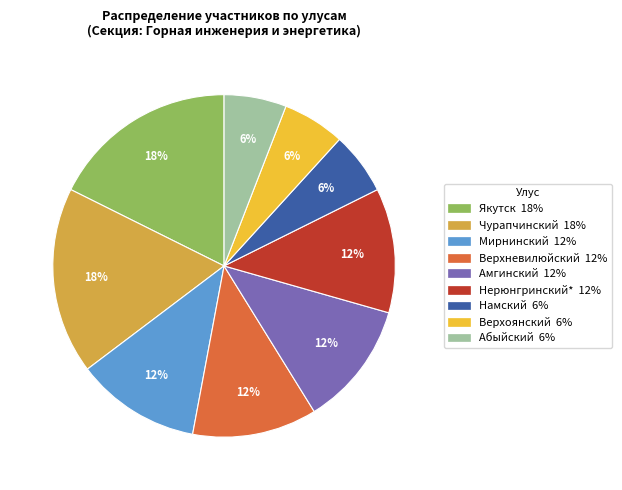

To the nearest percent, what percentage of the pie is Намский?

6%